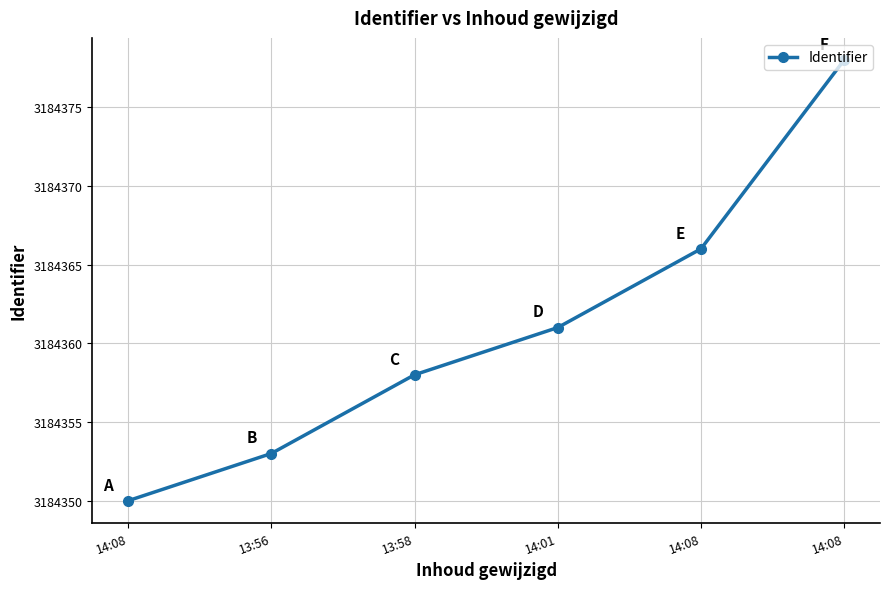

True or false: the data shows 3184353 at 13:56.

True